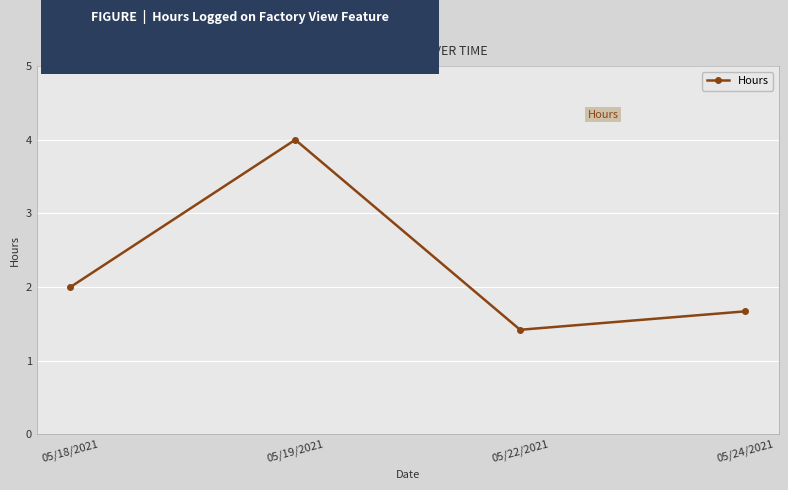

Rank the categories by value from highest to lowest.

05/19/2021, 05/18/2021, 05/24/2021, 05/22/2021